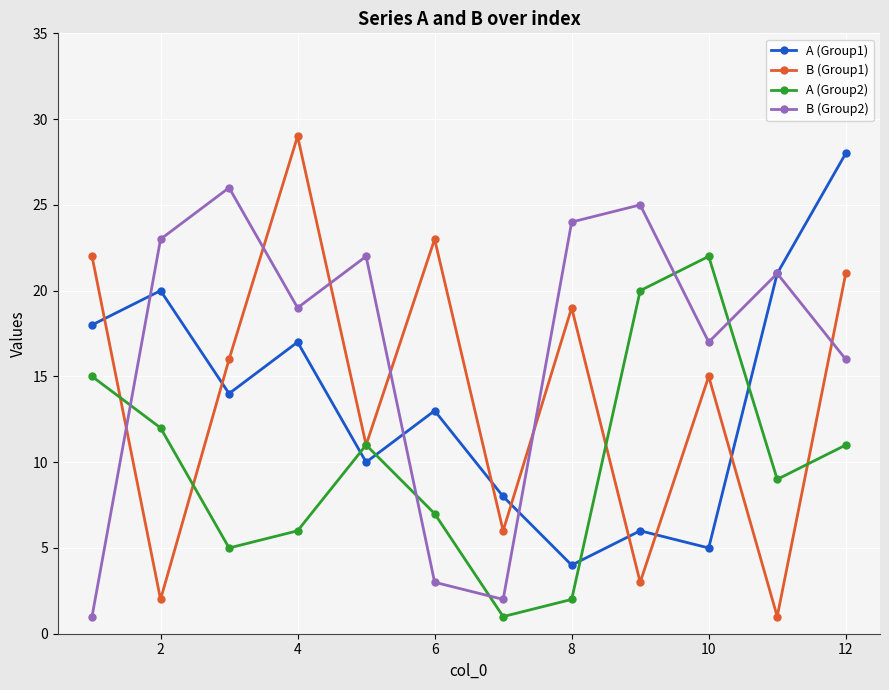

Does the chart have visible grid lines?

Yes